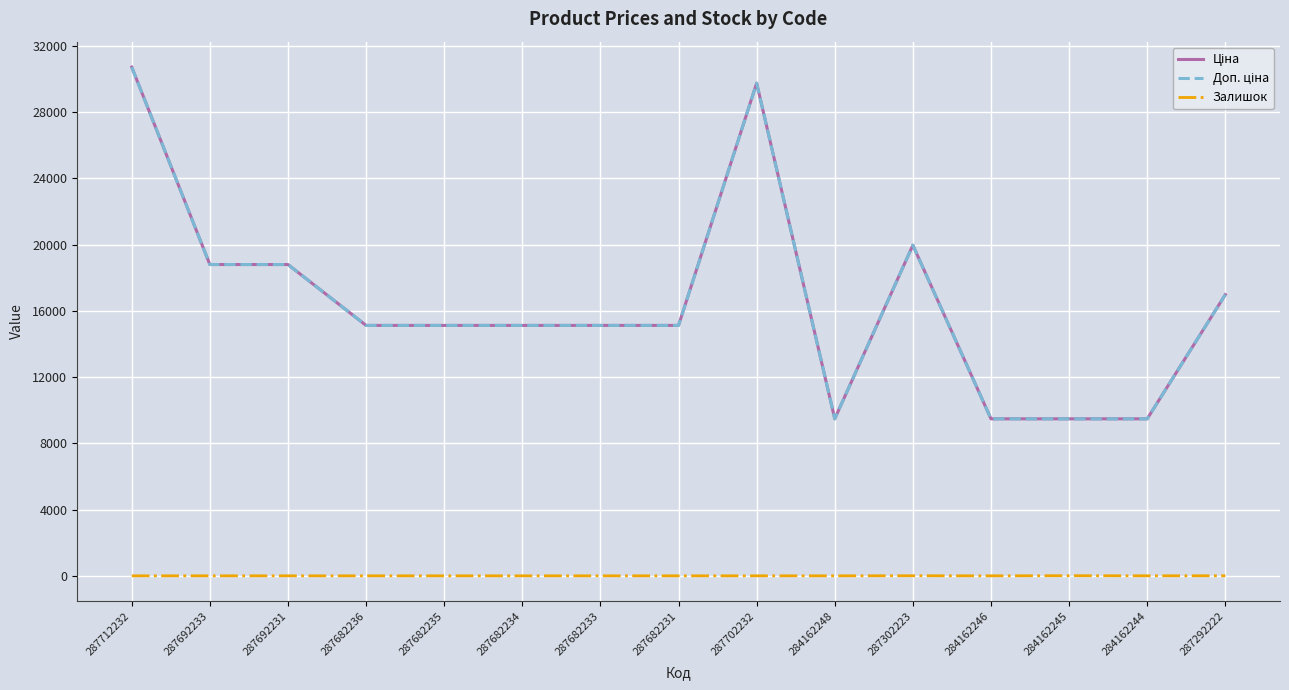

Reading left to right, extract all data points from this chart.

Ціна: 287712232=30717.1	287692233=18796.8	287692231=18796.8	287682236=15120.0	287682235=15120.0	287682234=15120.0	287682233=15120.0	287682231=15120.0	287702232=29747.2	284162248=9480.1	287302223=19964.2	284162246=9480.1	284162245=9480.1	284162244=9480.1	287292222=16976.3
Доп. ціна: 287712232=30717.1	287692233=18796.8	287692231=18796.8	287682236=15120.0	287682235=15120.0	287682234=15120.0	287682233=15120.0	287682231=15120.0	287702232=29747.2	284162248=9480.1	287302223=19964.2	284162246=9480.1	284162245=9480.1	284162244=9480.1	287292222=16976.3
Залишок: 287712232=0.0	287692233=0.0	287692231=0.0	287682236=0.0	287682235=0.0	287682234=0.0	287682233=0.0	287682231=0.0	287702232=0.0	284162248=0.0	287302223=5.0	284162246=0.0	284162245=8.0	284162244=2.0	287292222=4.0